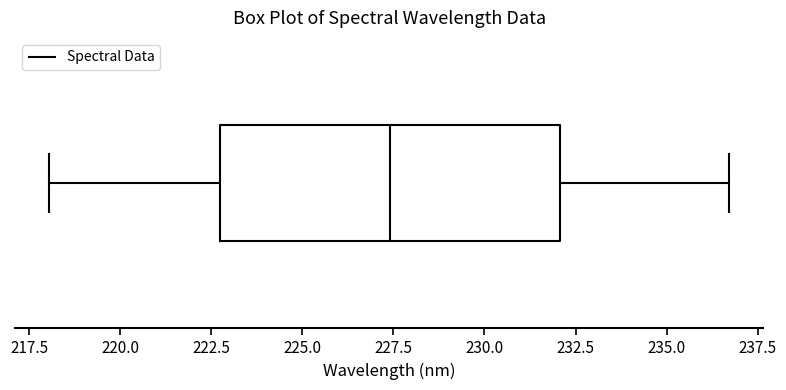

Where does the right whisker of the box end on the x-axis? The values are not printed on the chart, so give them approximately, as read against the axis.

236.5